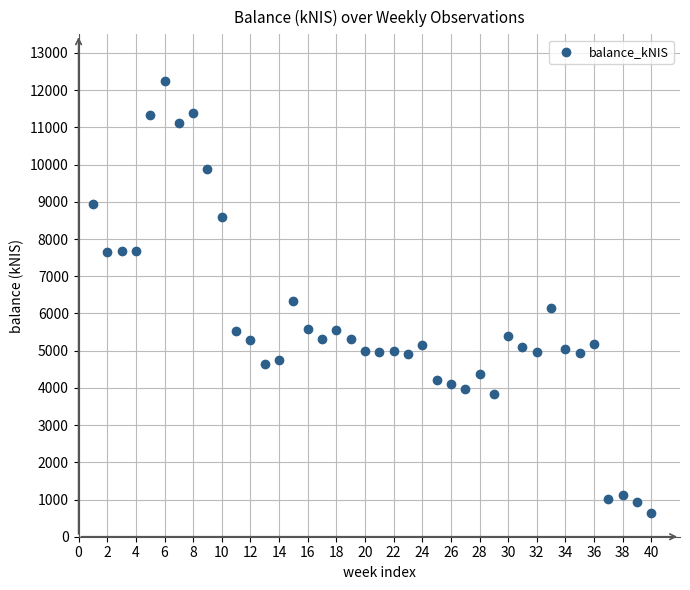

What is the range of Y values (max minus min)?

11622.3